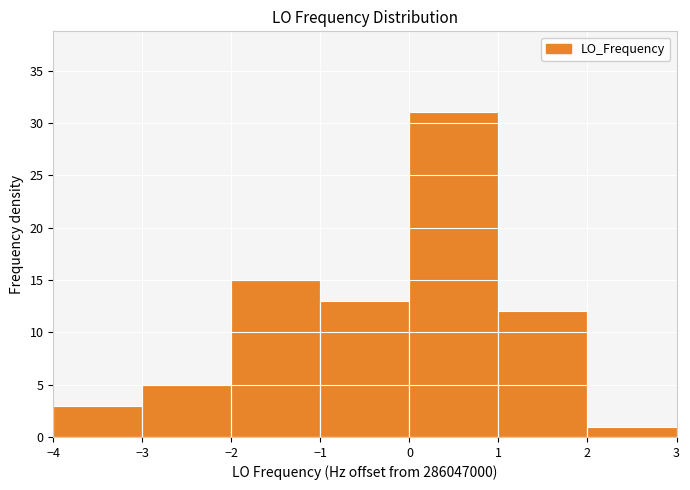

Reading left to right, transcribe this chart: for each bar, give the range it covers on the x-axis and its height. The values are not printed on the chart, so give them approximately, as read against the axis.

-4 to -3: 3
-3 to -2: 5
-2 to -1: 15
-1 to 0: 13
0 to 1: 31
1 to 2: 12
2 to 3: 1